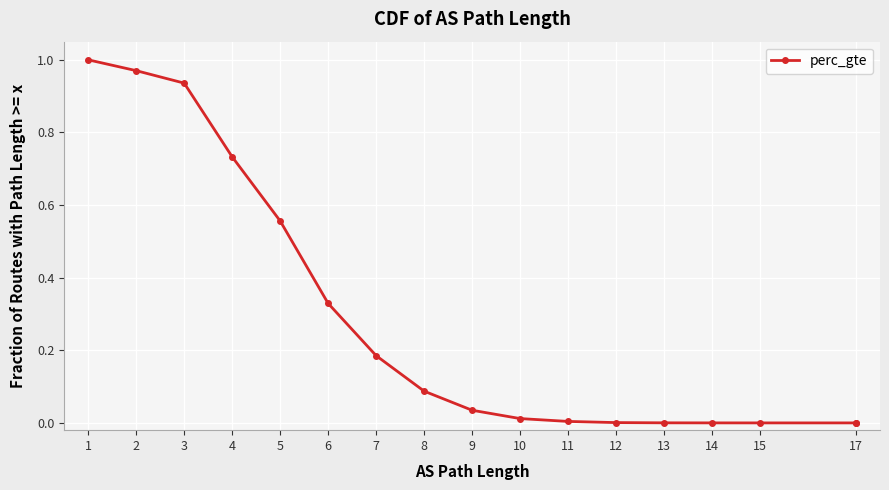

True or false: the data has more than 1 interior local peaks.

False